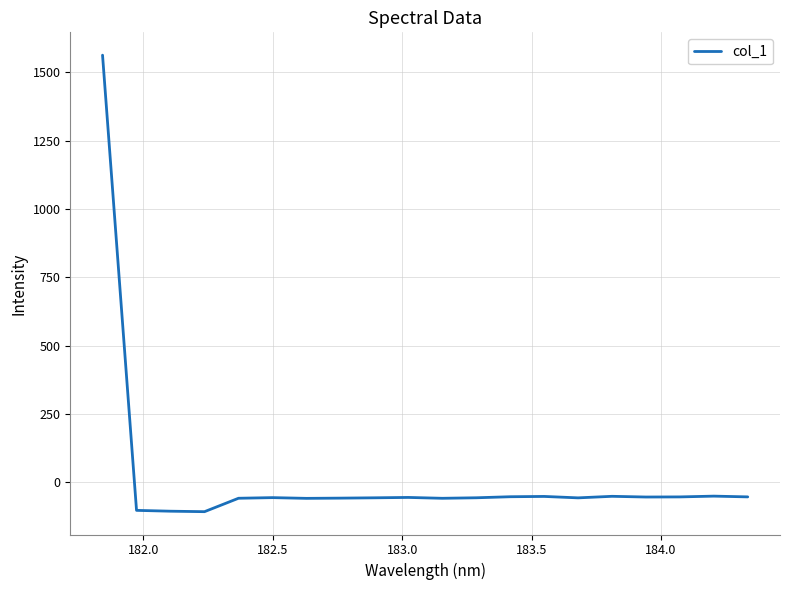

What is the sum of all values?

361.6